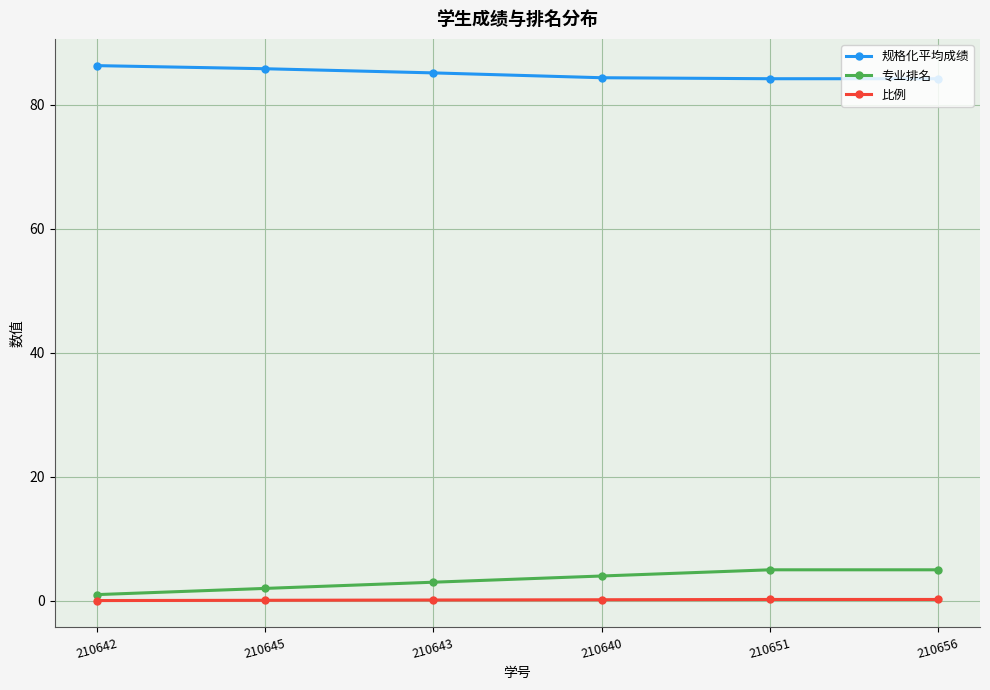

True or false: 比例 and 规格化平均成绩 intersect in this chart.

False